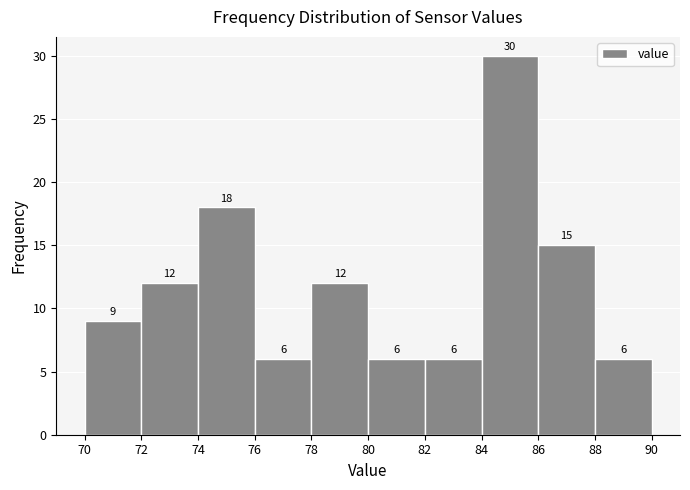

What is the height of the bar covering 82 to 84 on the x-axis?

6